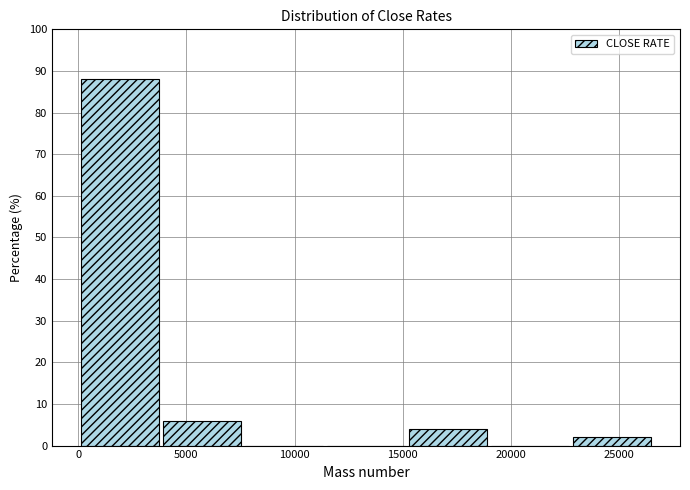

Which range on the x-axis has the tallest bar?

0 to 4000